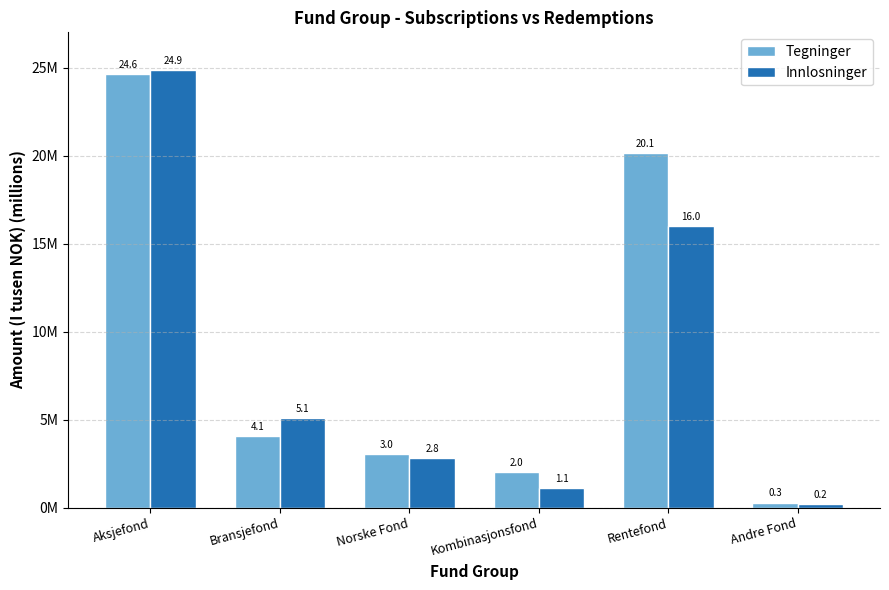

True or false: Innlosninger has a value of 3869450.0 at Rentefond.

False